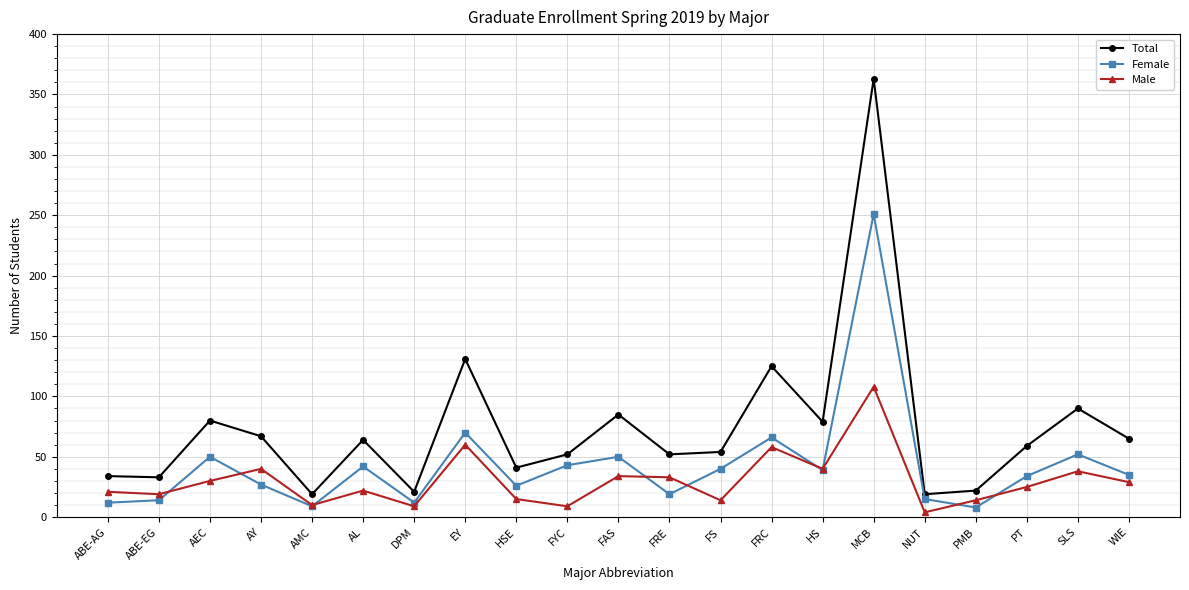

What is the value of the Female point at the 20th from the left?

52